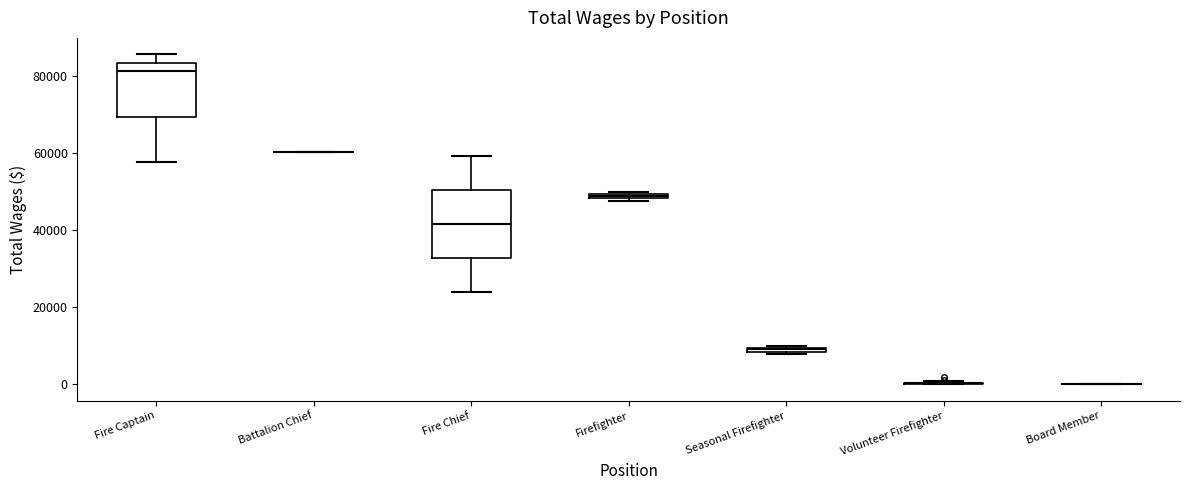

Comparing the boxes themselves (not the whiskers), which one is the tallest?

Fire Chief